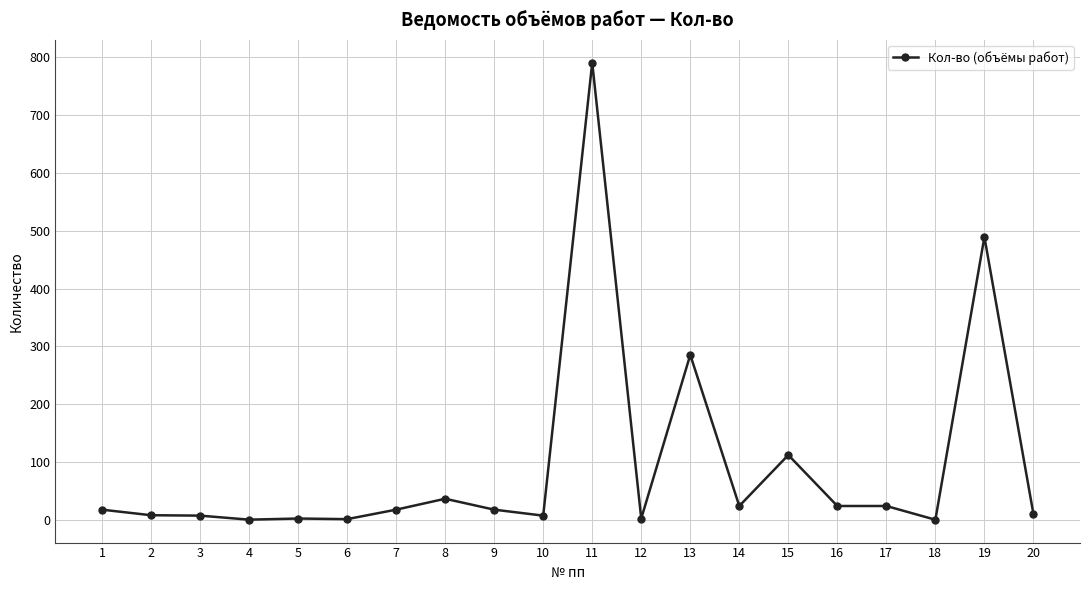

What is the ratio of the value at 8 to the value at 7?

2.0